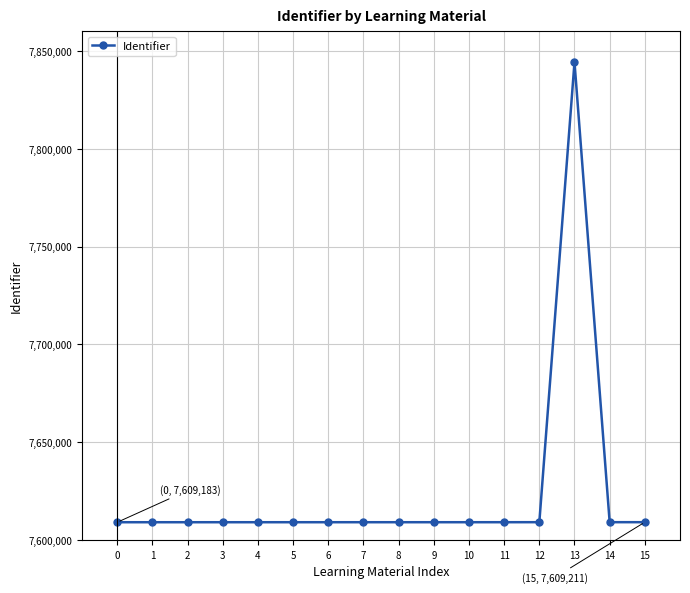

True or false: there are more than 0 points higher than both neighbors.

True